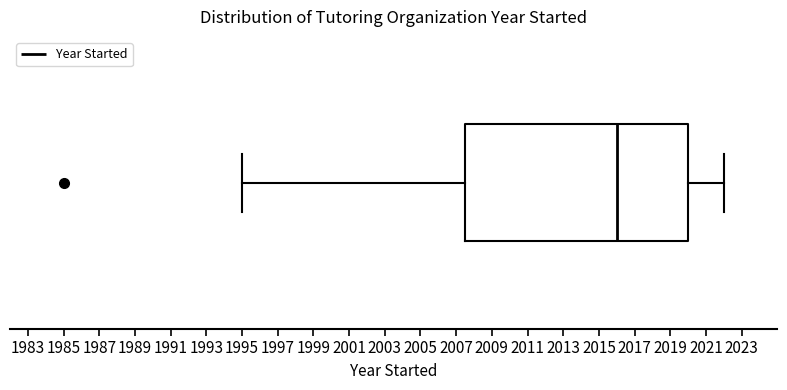

Read this box plot against the x-axis: the position of the median line, the range covered by the box, and the ends of both whiskers. The values are not printed on the chart, so give them approximately, as read against the axis.

median 2016.0, box 2007.6 to 2020.0, whiskers 1995.0 to 2022.0